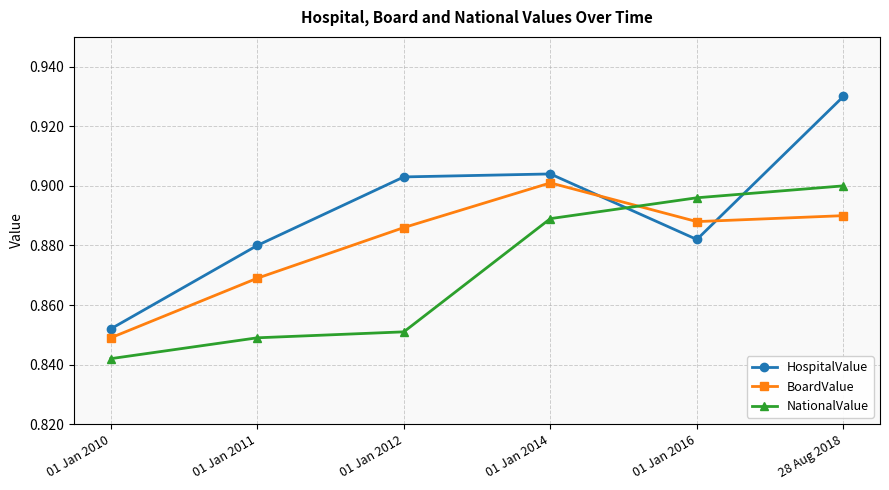

At 01 Jan 2012, list the series in order from largest to smallest.

HospitalValue, BoardValue, NationalValue